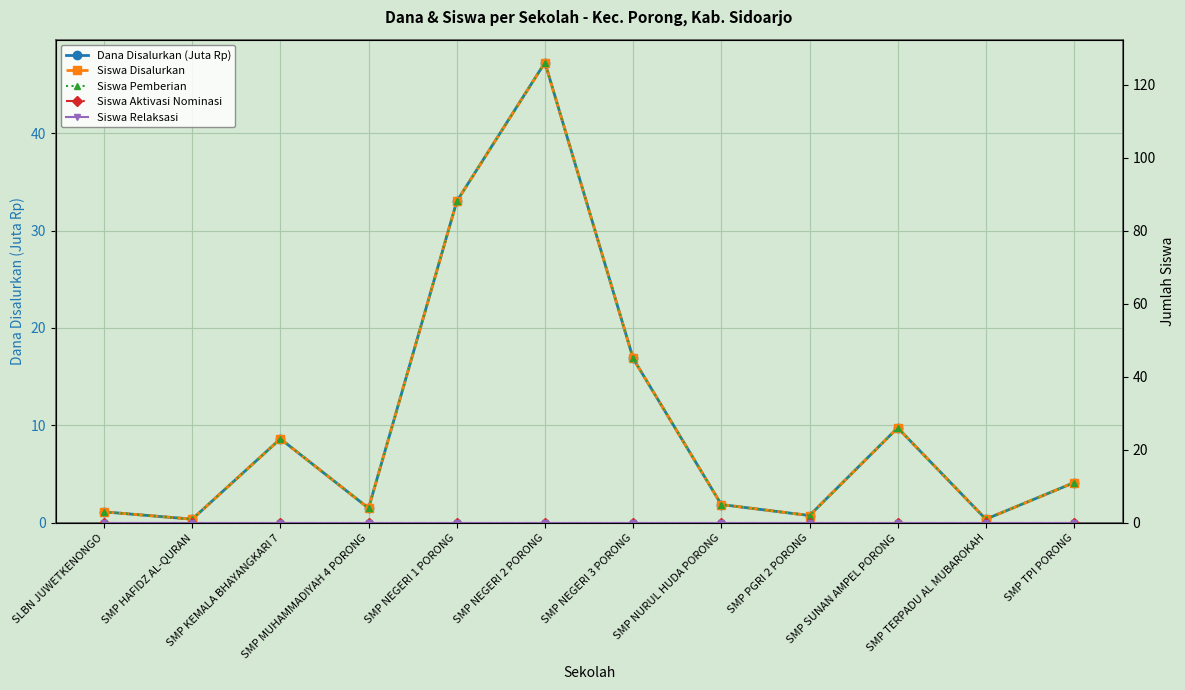

What is the maximum value for Siswa Pemberian?

126.0